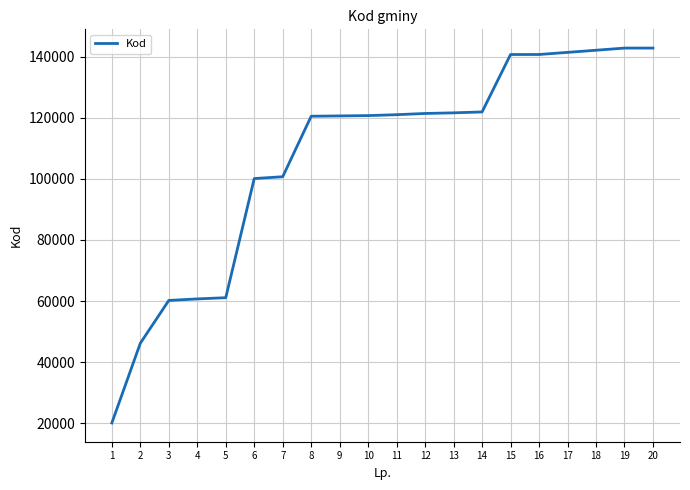

What is the minimum value shown in the chart?

20102